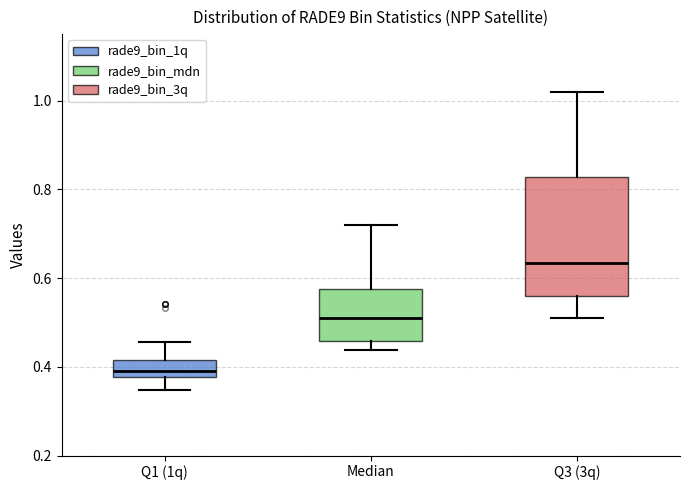

Reading left to right, read every box against the y-axis: the position of its median line, the range the box covers, and the ends of its whiskers. The values are not printed on the chart, so give them approximately, as read against the axis.

Q1 (1q): median 0.38 (just above the box's lower edge), box 0.38 to 0.42, whiskers 0.34 to 0.46
Median: median 0.50, box 0.46 to 0.58, whiskers 0.44 to 0.72
Q3 (3q): median 0.64, box 0.56 to 0.82, whiskers 0.50 to 1.02